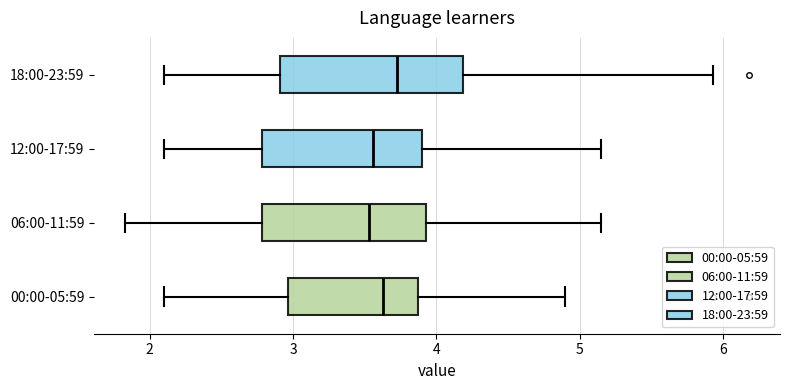

Where is the left edge of the box for 06:00-11:59 on the x-axis? The values are not printed on the chart, so give them approximately, as read against the axis.

2.8